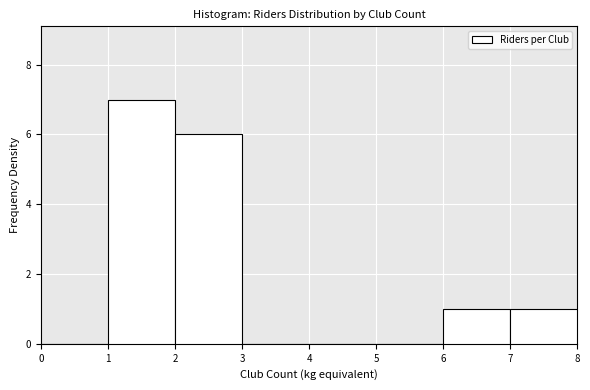

Over which range of the x-axis is the bar tallest?

1 to 2